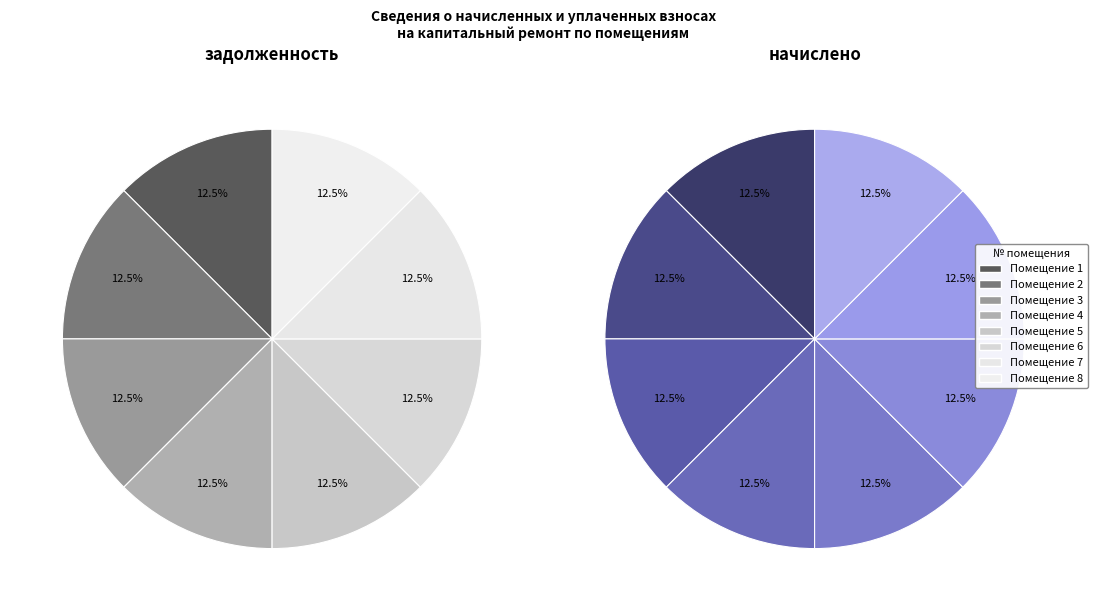

How many slices are in this pie chart?

8